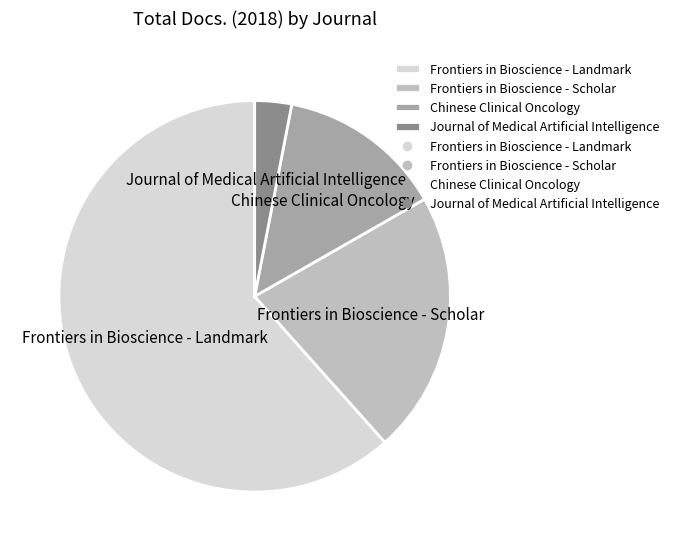

Is there any slice that represents more than half of the pie?

Yes